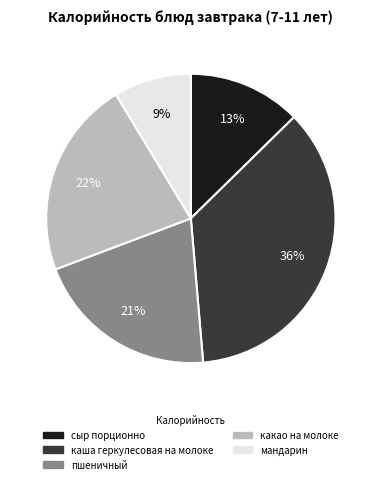

The пшеничный slice represents 21% of the pie. True or false?

True